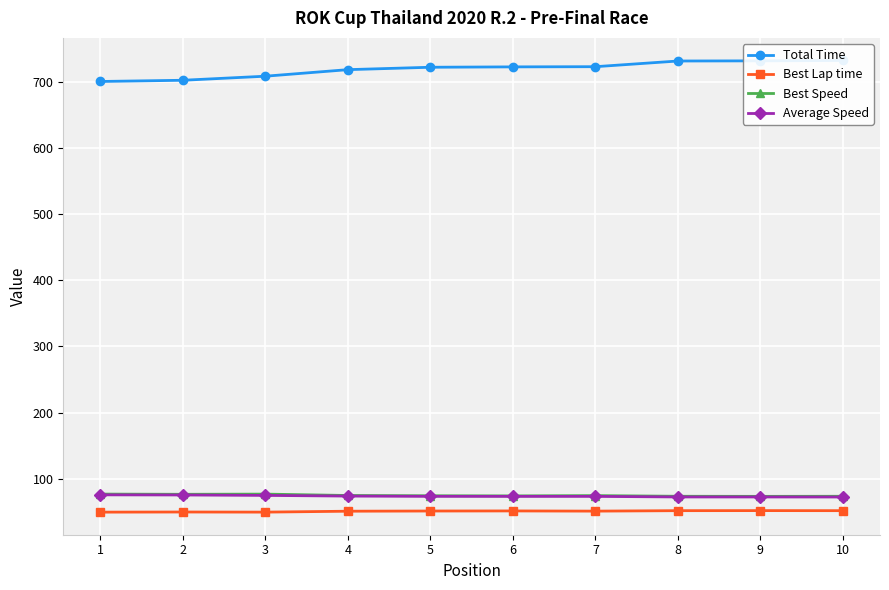

What are all the series names shown in the legend?

Total Time, Best Lap time, Best Speed, Average Speed